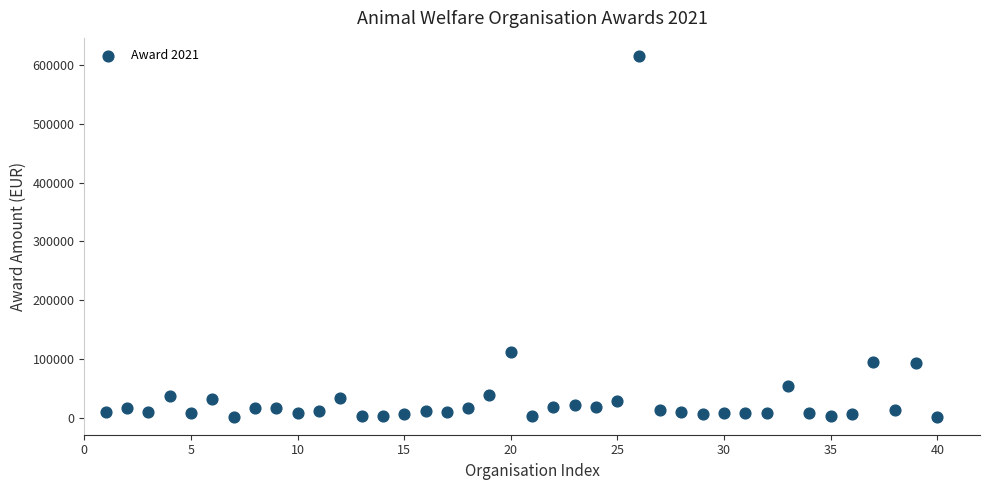

What is the range of X values (max minus min)?

39